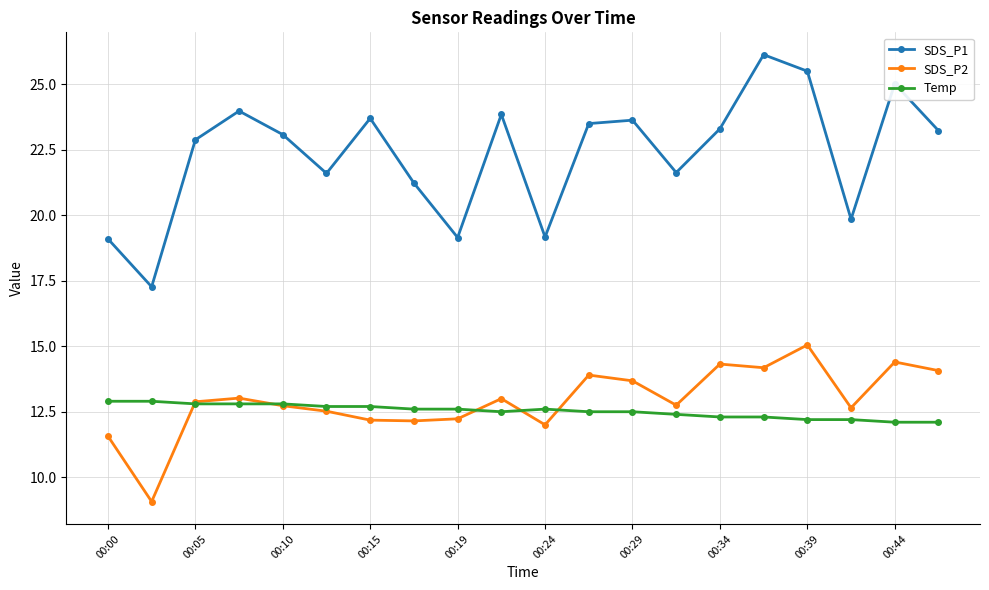

Which series has the largest range (max minus min)?

SDS_P1